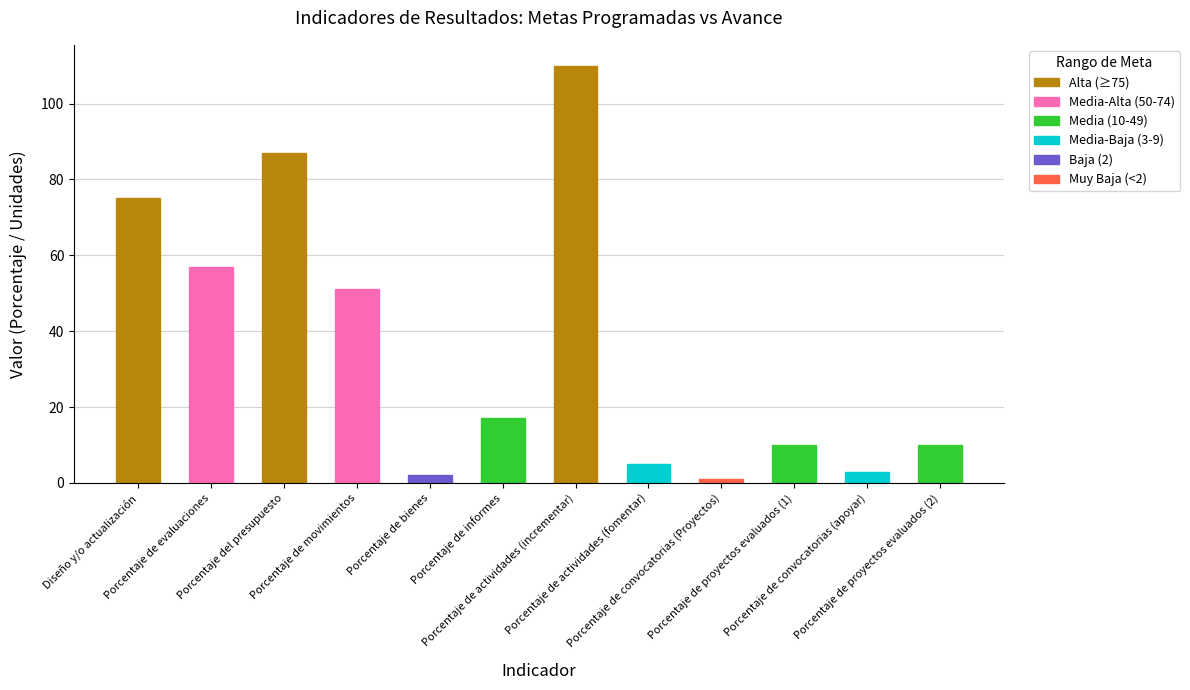

Does the chart contain any negative values?

No